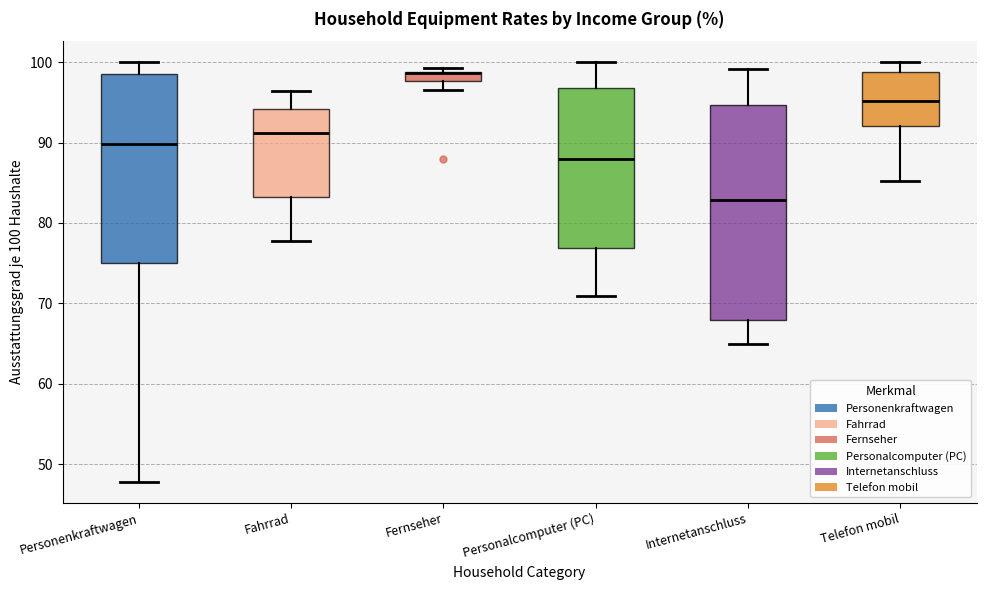

Comparing the boxes themselves (not the whiskers), which one is the tallest?

Internetanschluss